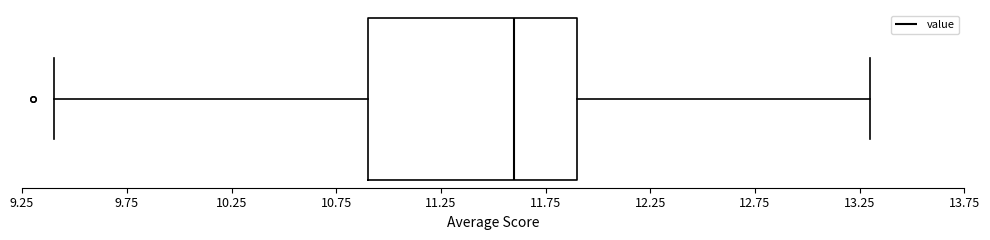

Transcribe this box plot: give where the median line is, the range the box spans, and where the two whiskers end, as read against the x-axis. The values are not printed on the chart, so give them approximately, as read against the axis.

median 11.6, box 10.9 to 11.9, whiskers 9.4 to 13.3